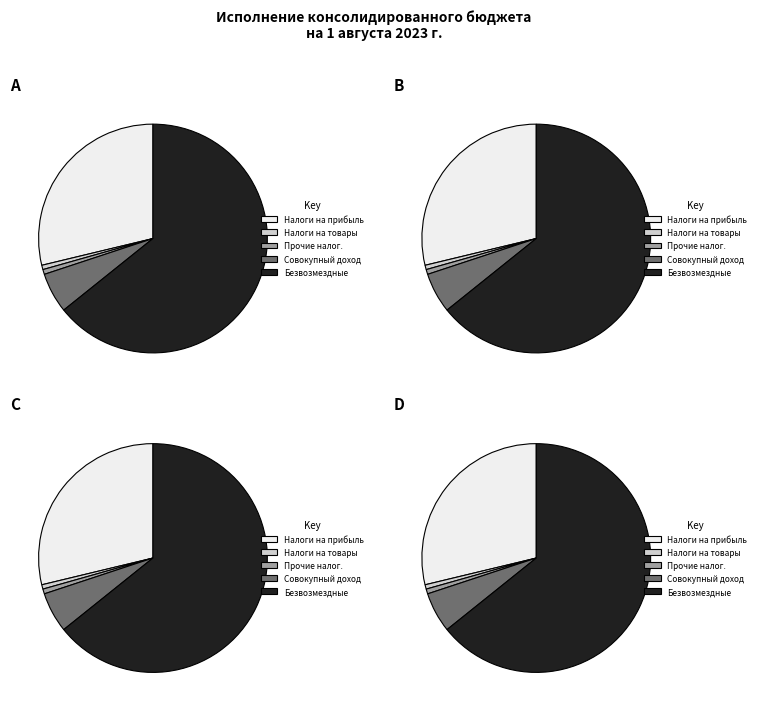

The НАЛОГИ НА ТОВАРЫ (РАБОТЫ, УСЛУГИ) slice represents 1% of the pie. True or false?

True